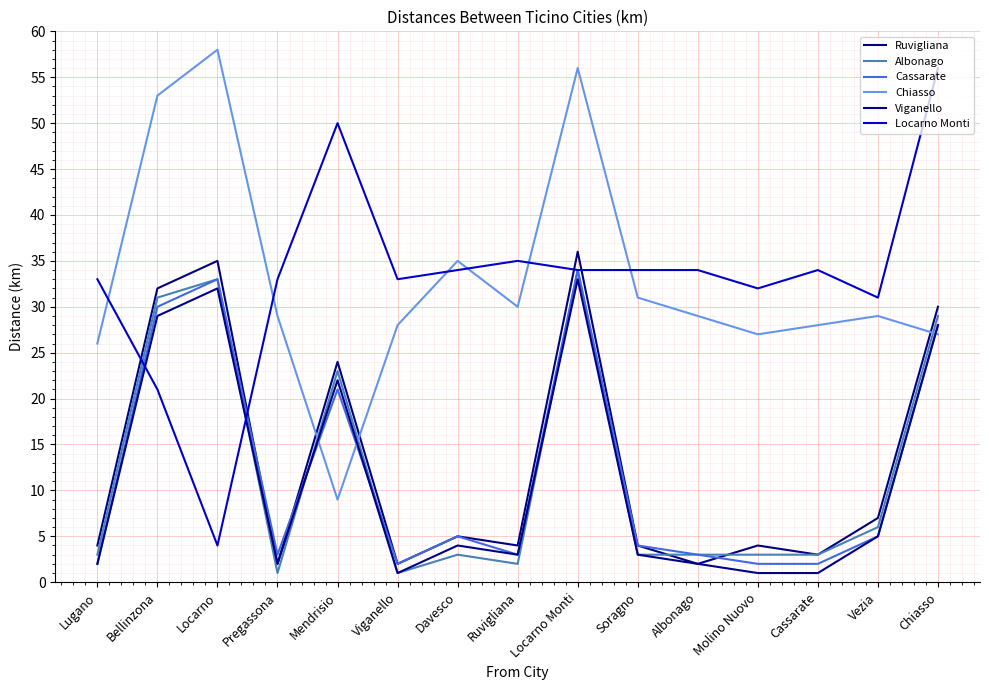

What is the sum of the Ruvigliana values at Pregassona and Cassarate?

5